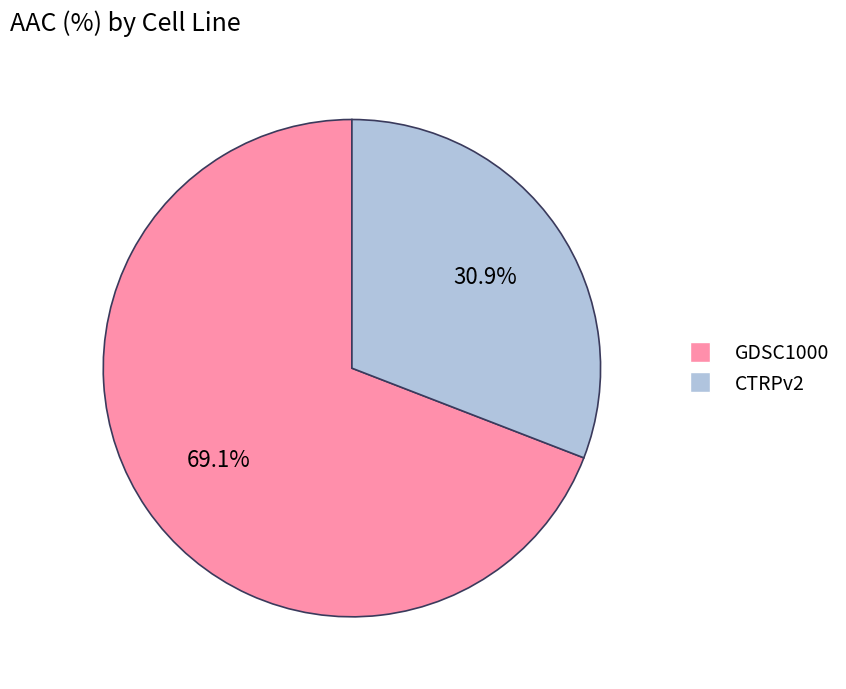

To the nearest percent, what is the average slice percentage?

50%